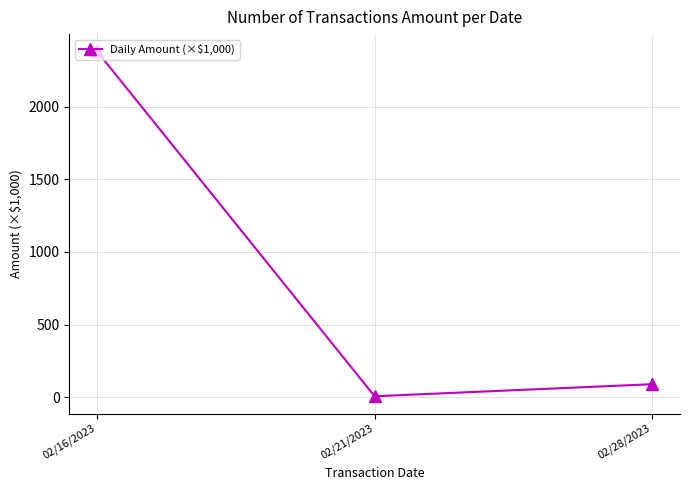

Between 02/21/2023 and 02/28/2023, which is larger?

02/28/2023